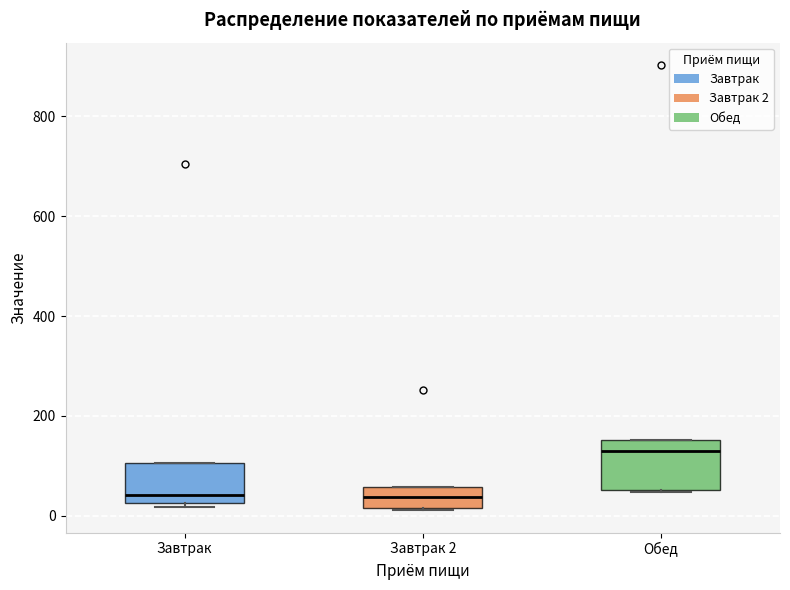

Reading left to right, read every box against the y-axis: the position of its median line, the range the box covers, and the ends of its whiskers. The values are not printed on the chart, so give them approximately, as read against the axis.

Завтрак: median 40, box 20 to 100, whiskers 20 (just below the box's lower edge) to 100
Завтрак 2: median 40, box 20 to 60, whiskers 20 to 60
Обед: median 140, box 60 to 160, whiskers 40 to 160